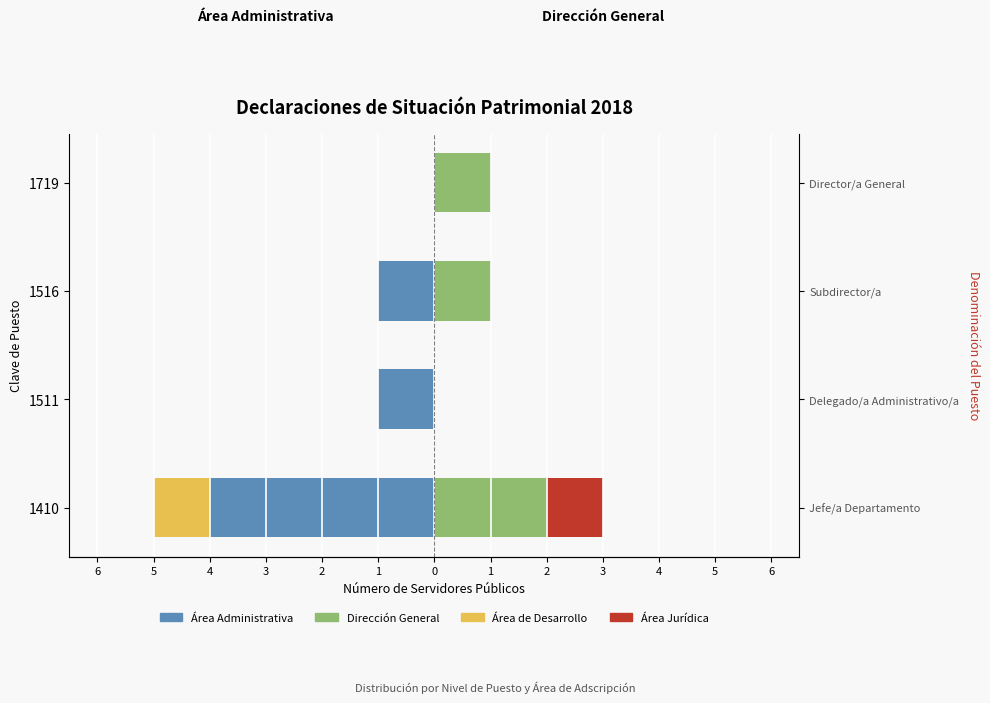

How many series are shown in this chart?

4